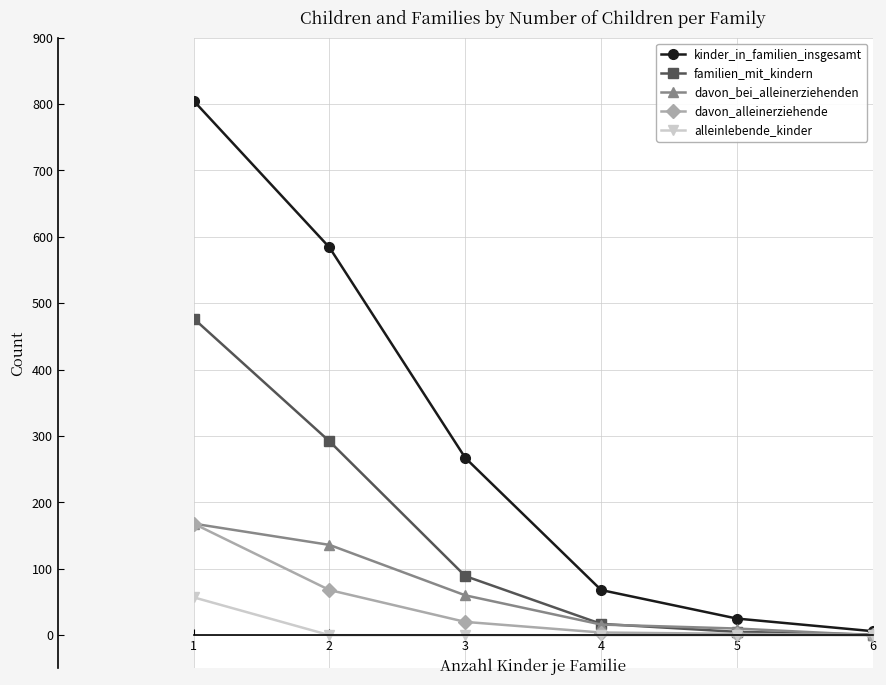

Count the number of categories in the chart.

6